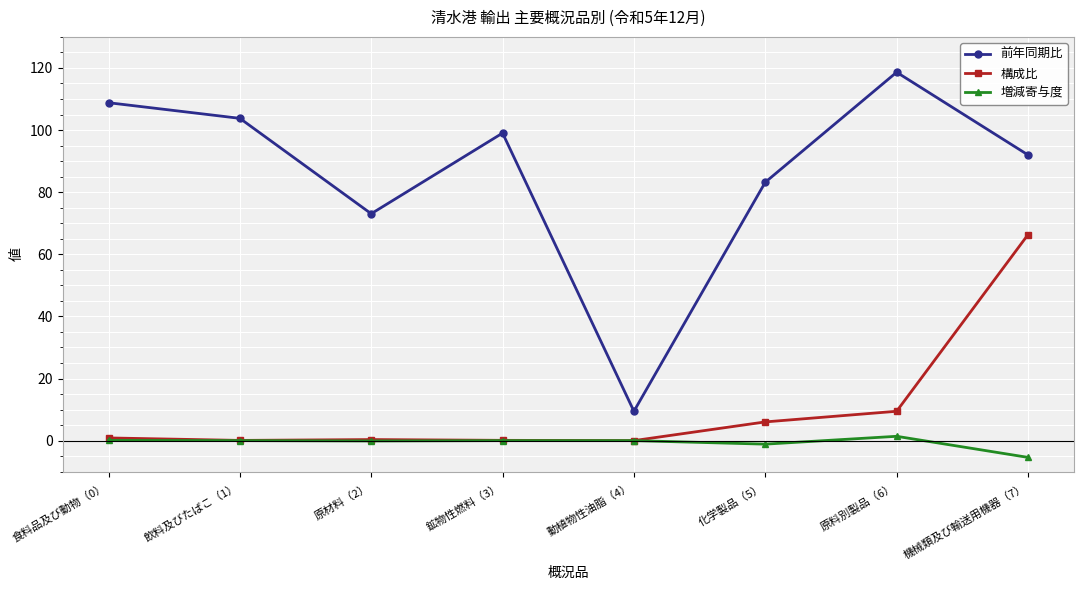

What is the label of the 1st point from the right?

機械類及び輸送用機器（7）